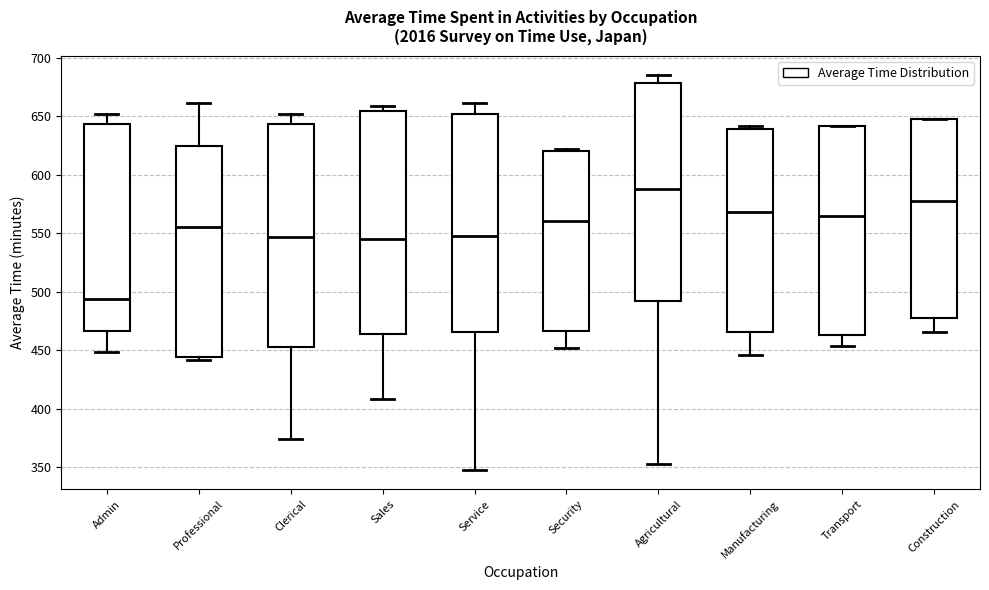

Where does the median line of the box for Clerical sit on the y-axis? The values are not printed on the chart, so give them approximately, as read against the axis.

545